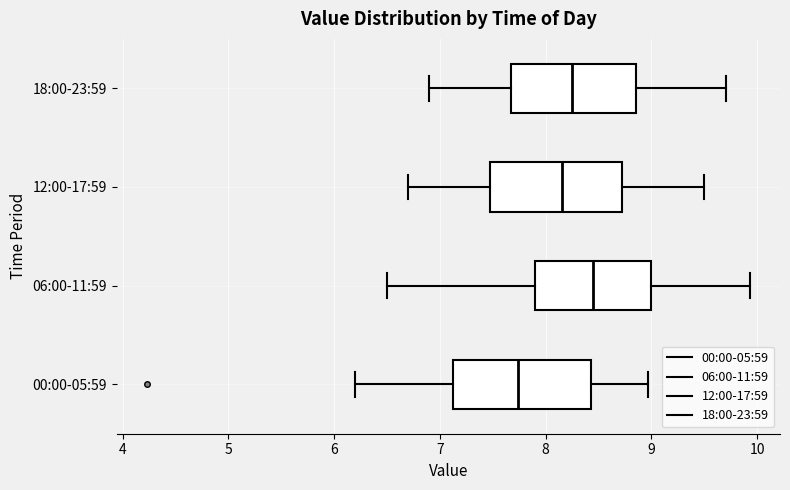

Reading bottom to top, transcribe this box plot: for each box, give where its median line is, the range the box spans, and where its two whiskers end, as read against the x-axis. The values are not printed on the chart, so give them approximately, as read against the axis.

00:00-05:59: median 7.7, box 7.1 to 8.4, whiskers 6.2 to 9.0
06:00-11:59: median 8.5, box 7.9 to 9.0, whiskers 6.5 to 9.9
12:00-17:59: median 8.2, box 7.5 to 8.7, whiskers 6.7 to 9.5
18:00-23:59: median 8.3, box 7.7 to 8.9, whiskers 6.9 to 9.7